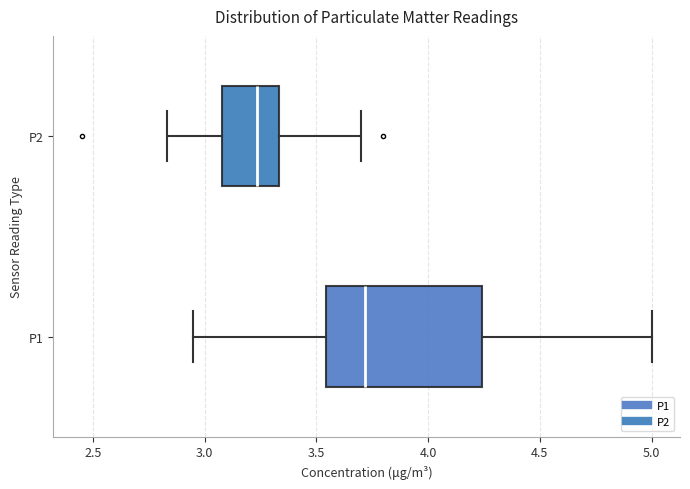

Reading bottom to top, read every box against the x-axis: the position of its median line, the range the box covers, and the ends of its whiskers. The values are not printed on the chart, so give them approximately, as read against the axis.

P1: median 3.70, box 3.55 to 4.25, whiskers 2.95 to 5.00
P2: median 3.25, box 3.10 to 3.35, whiskers 2.85 to 3.70